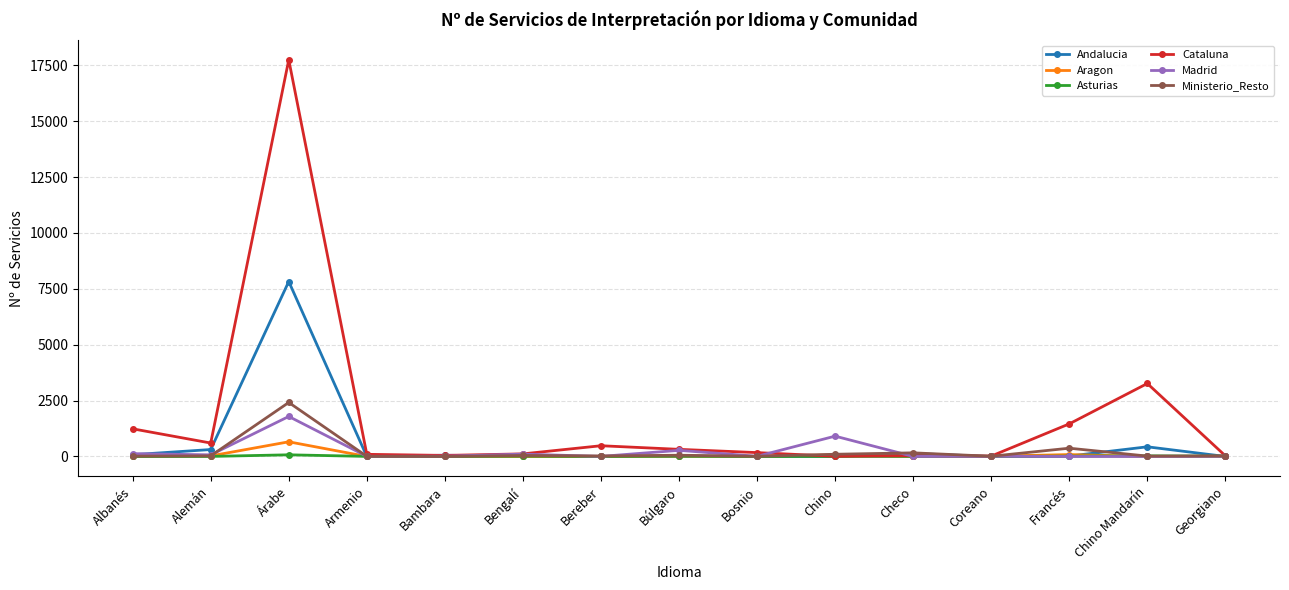

The Cataluna series shows 1744 at Chino Mandarín. True or false?

False